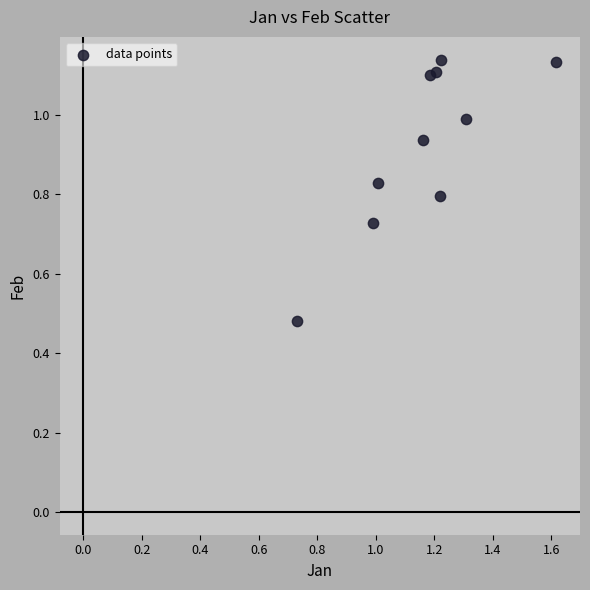

What is the average X value?

1.2